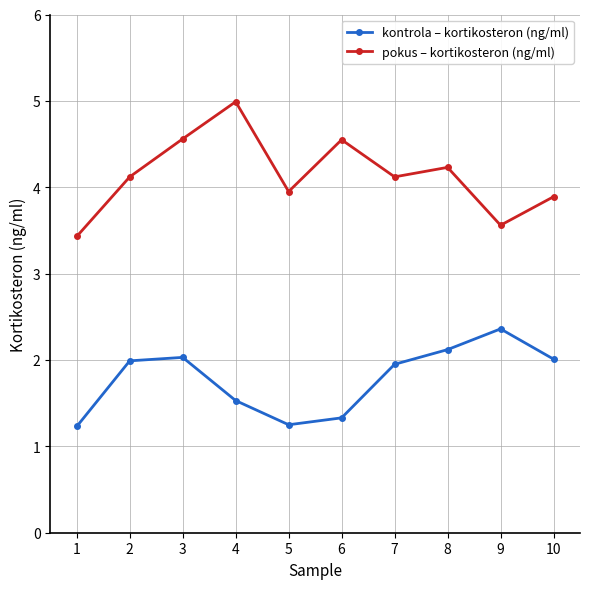

What is the difference between the highest and lowest values at 7?

2.2